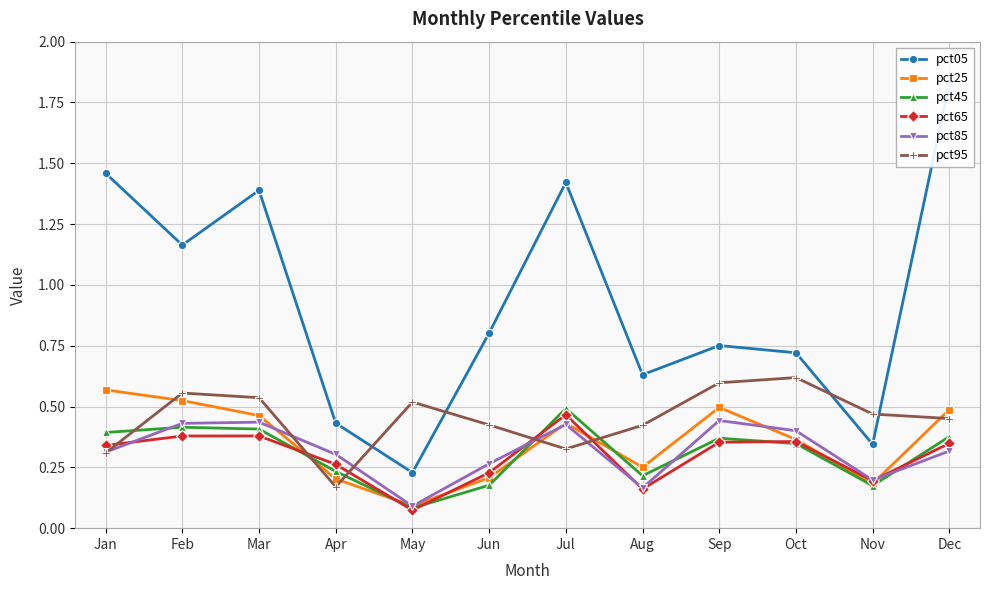

Is the value of pct45 at Jun greater than the value of pct85 at May?

Yes